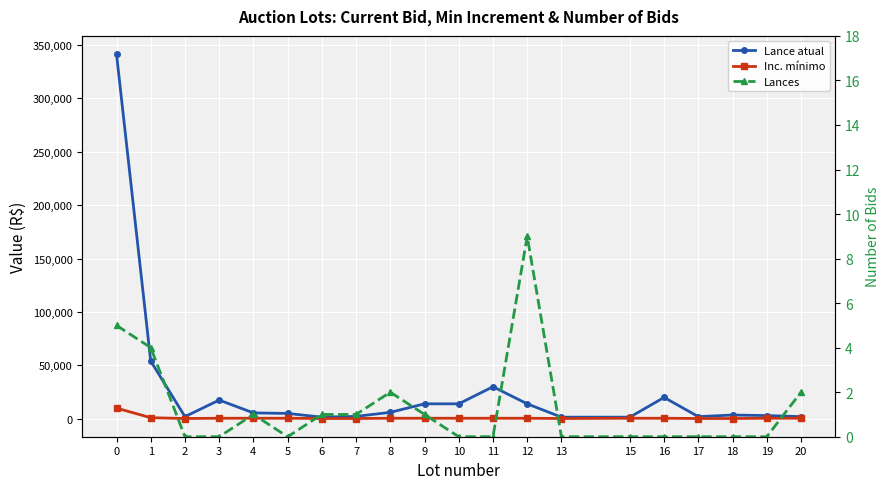

In Lances, how many points are lower than both neighbors (excluding endpoints)?

1